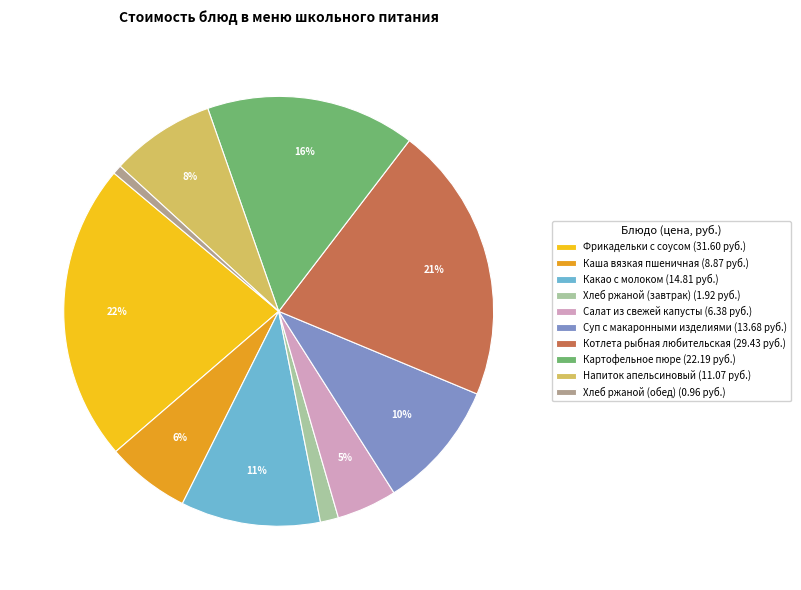

To the nearest percent, what percentage of the pie is Какао с молоком?

11%